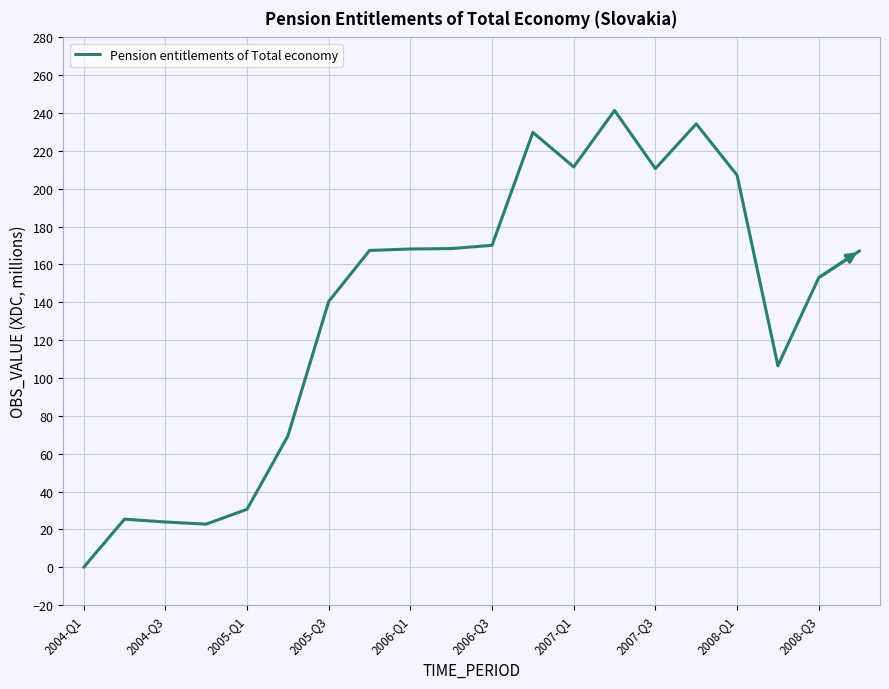

What is the difference between the maximum and minimum values?

241.4